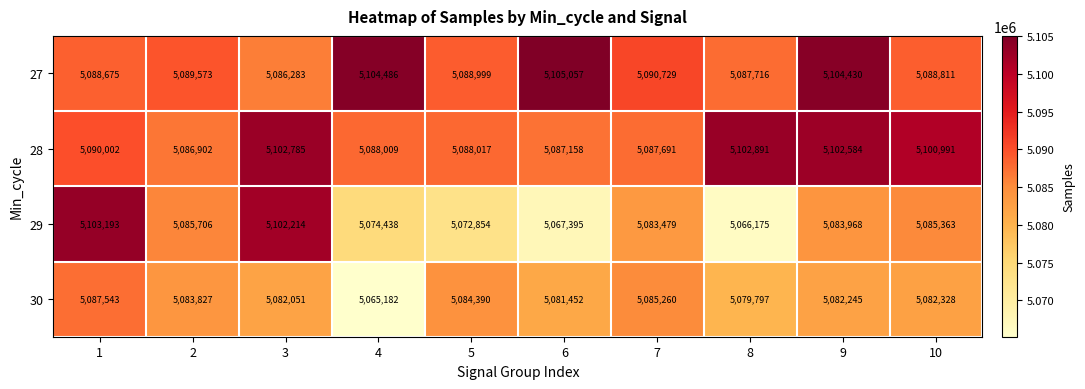

Which series has the largest total across all categories?

28